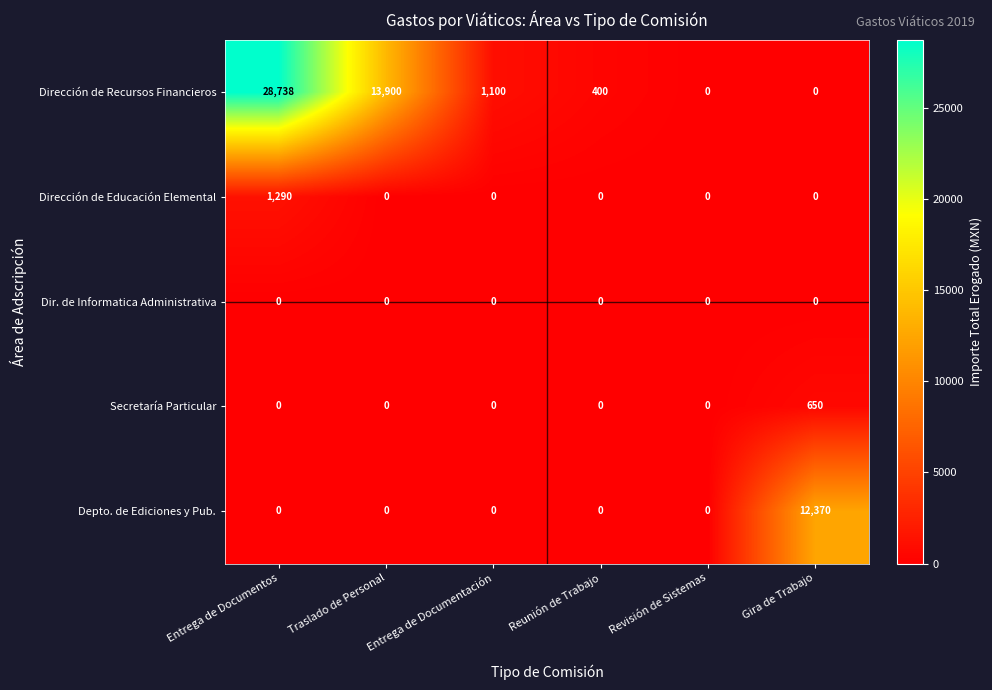

What is the difference between the maximum and second lowest values in the Dirección de Recursos Financieros series?

28738